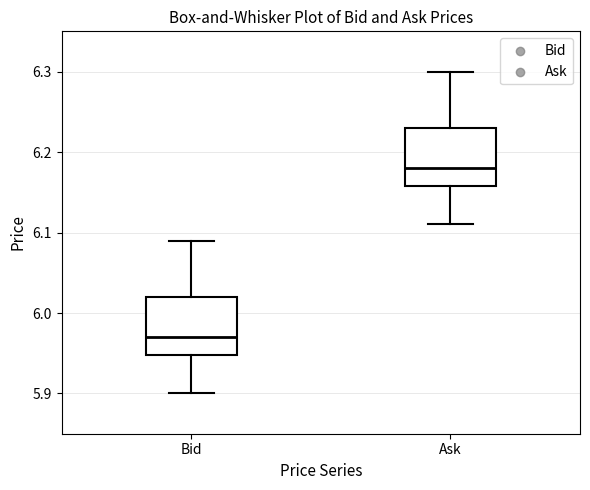

Which box's median line is the lowest?

Bid